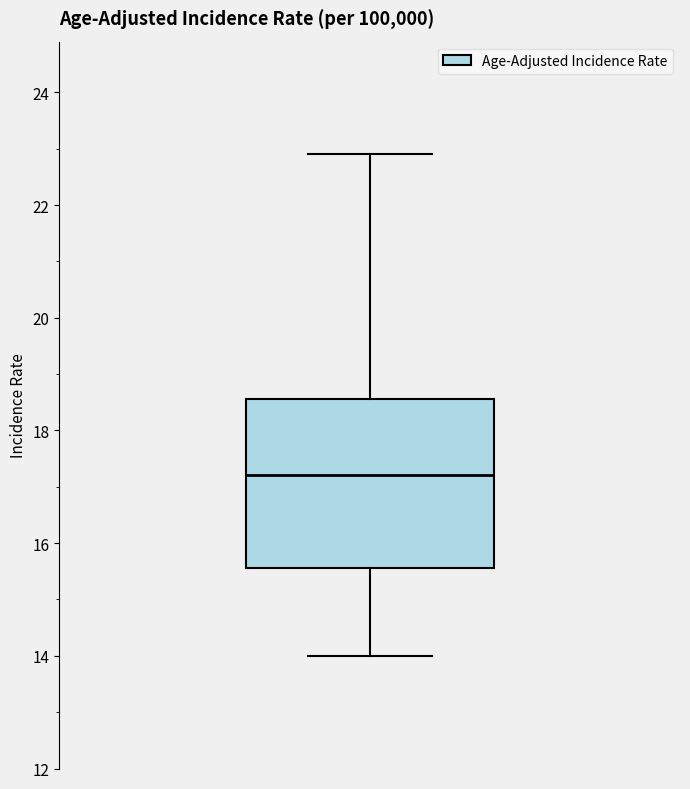

Transcribe this box plot: give where the median line is, the range the box spans, and where the two whiskers end, as read against the y-axis. The values are not printed on the chart, so give them approximately, as read against the axis.

median 17.2, box 15.6 to 18.6, whiskers 14.0 to 23.0